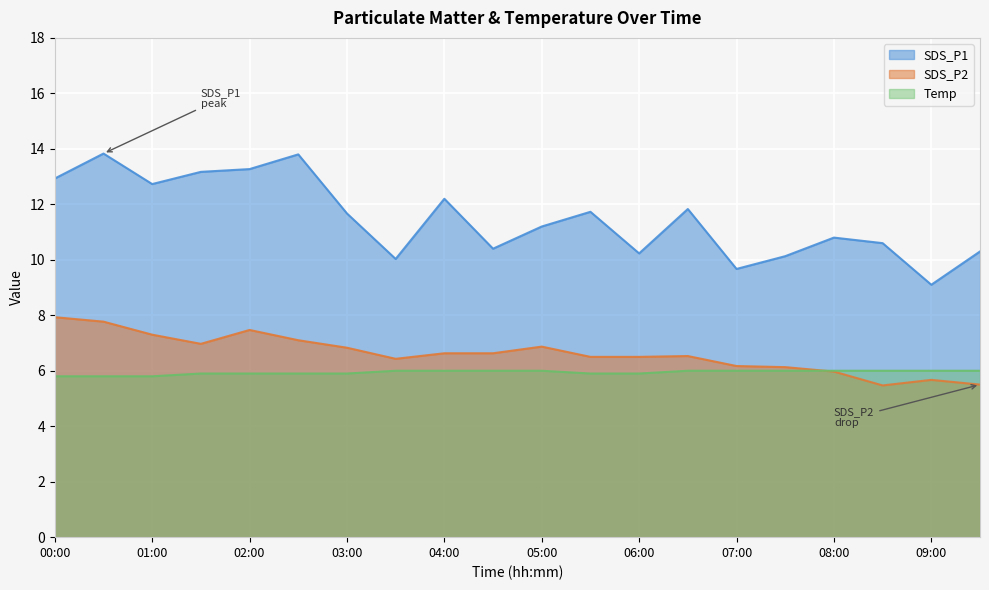

Rank the categories by SDS_P1 value from highest to lowest.

00:30, 02:30, 02:00, 01:30, 00:00, 01:00, 04:00, 06:30, 05:30, 03:00, 05:00, 08:00, 08:30, 04:30, 09:30, 06:00, 07:30, 03:30, 07:00, 09:00